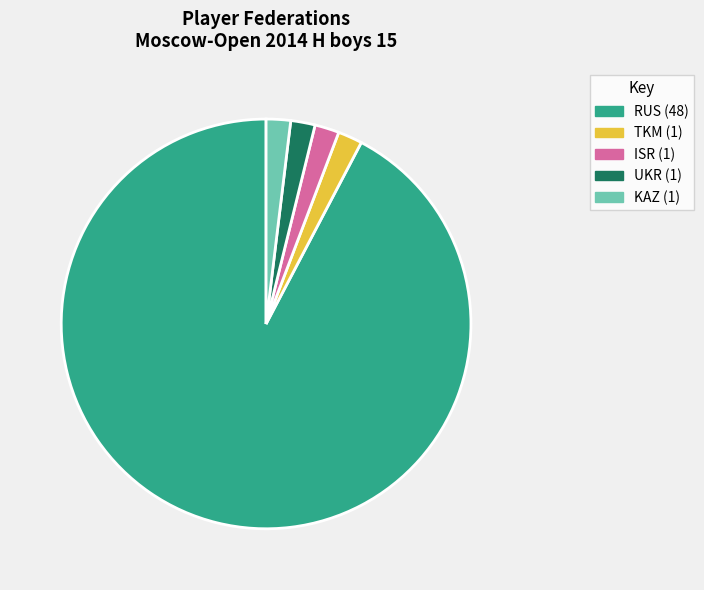

Does any single category account for the majority?

Yes